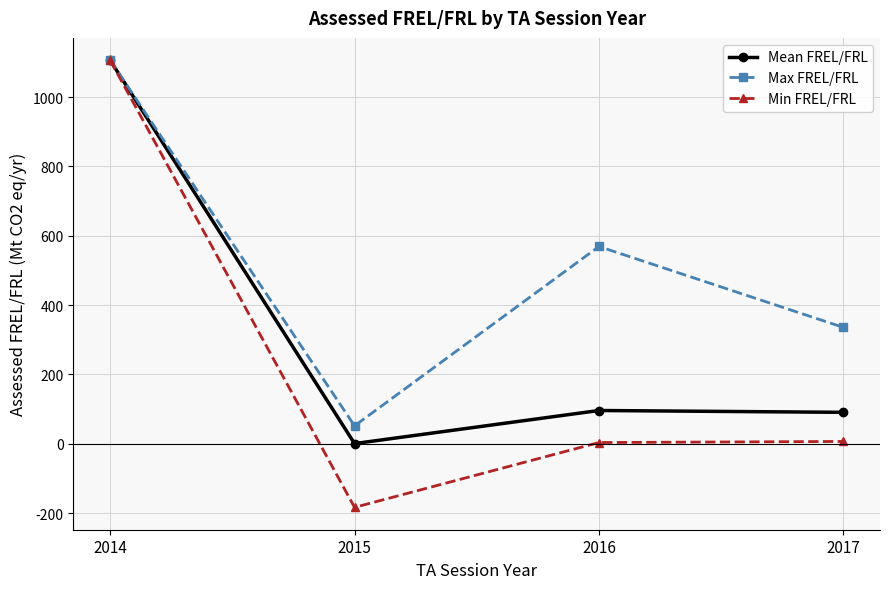

What are all the series names shown in the legend?

Mean FREL/FRL, Max FREL/FRL, Min FREL/FRL